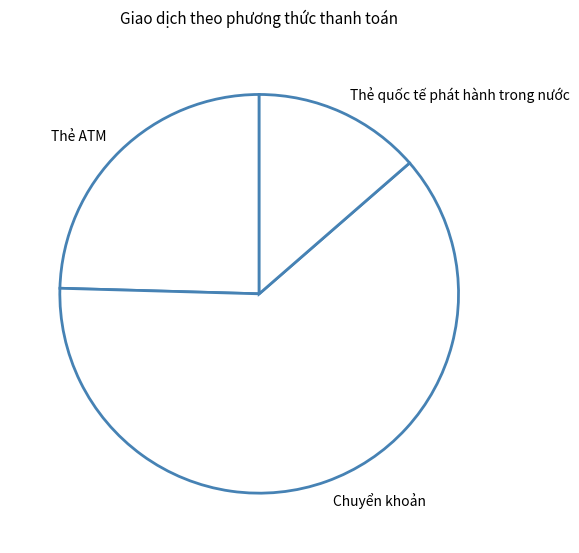

Which has a higher value, Chuyển khoản or Thẻ quốc tế phát hành trong nước?

Chuyển khoản